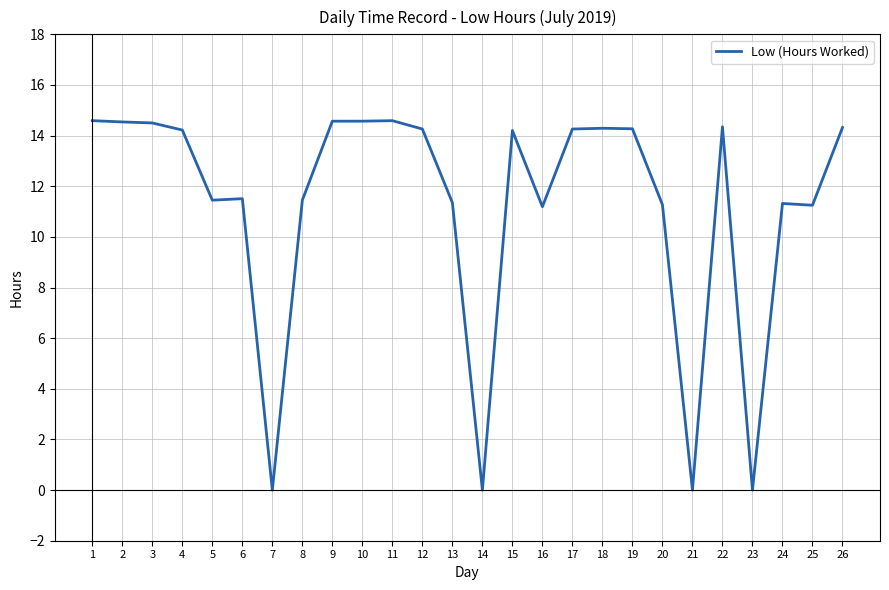

How many lines are shown in the chart?

1